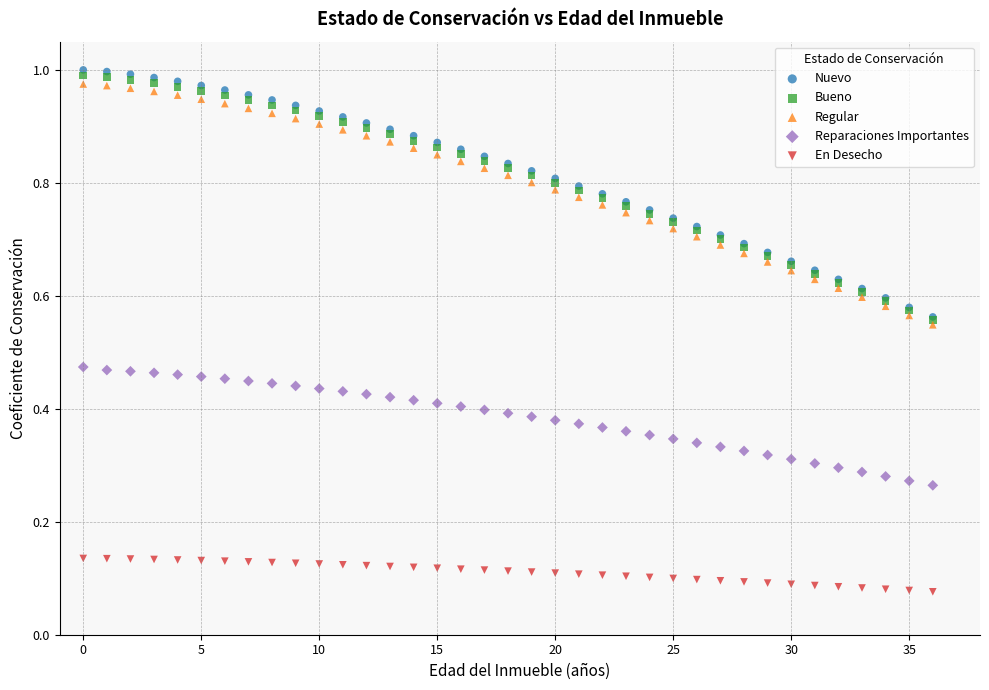

What are all the series names shown in the legend?

Nuevo, Bueno, Regular, Reparaciones Importantes, En Desecho